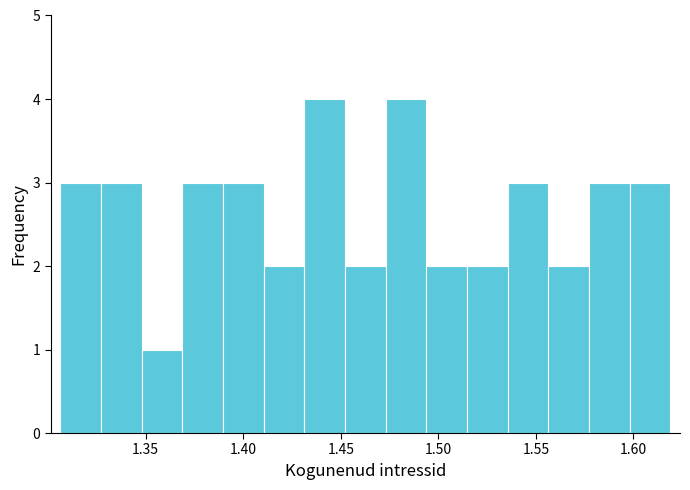

How tall is the bar that spans 1.535 to 1.555 on the x-axis? Neither the bar edges nor the heights are printed on the chart, so give them approximately, as read against the axes.

3